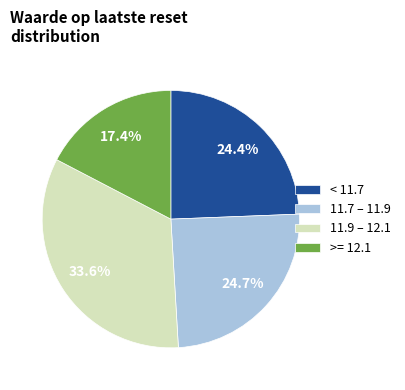

Does 11.9 – 12.1 account for over 50% of the chart?

No